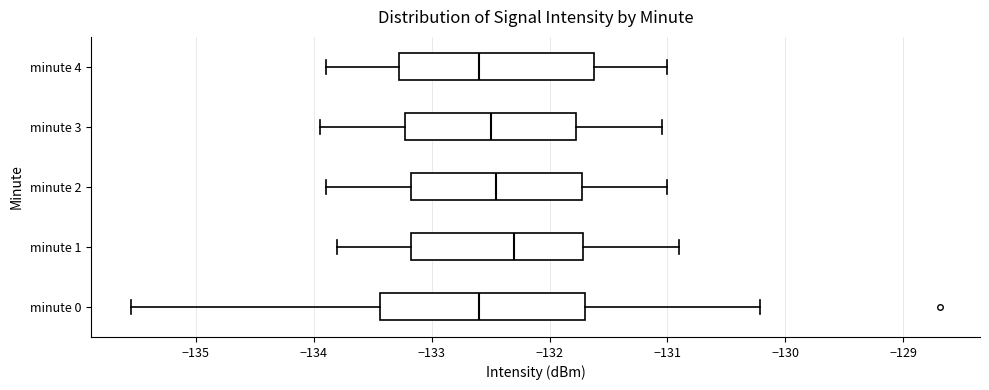

Where does the median line of the box for minute 2 sit on the x-axis? The values are not printed on the chart, so give them approximately, as read against the axis.

-132.4